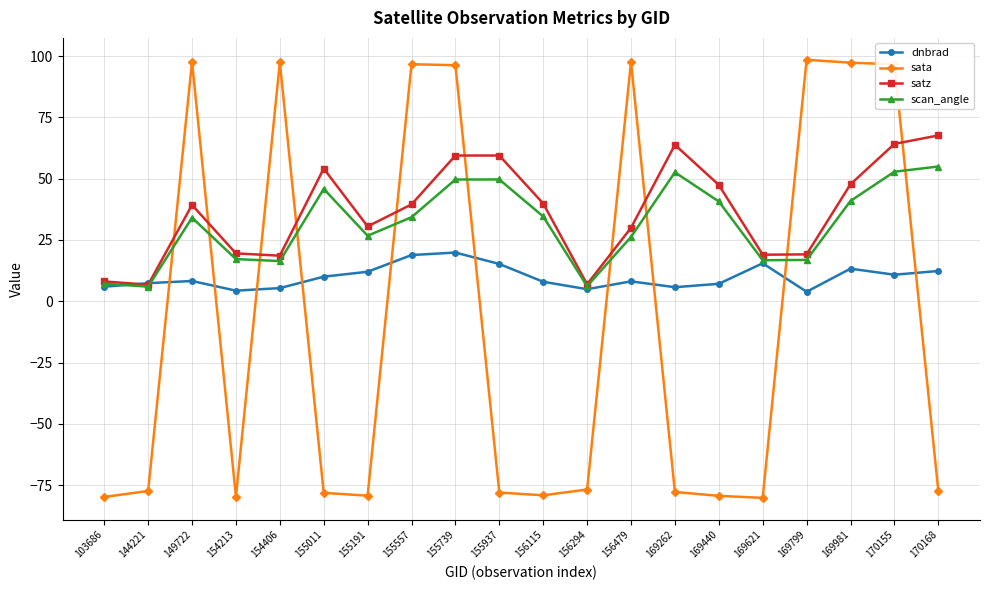

What is the total value across all series at 170168?

57.7